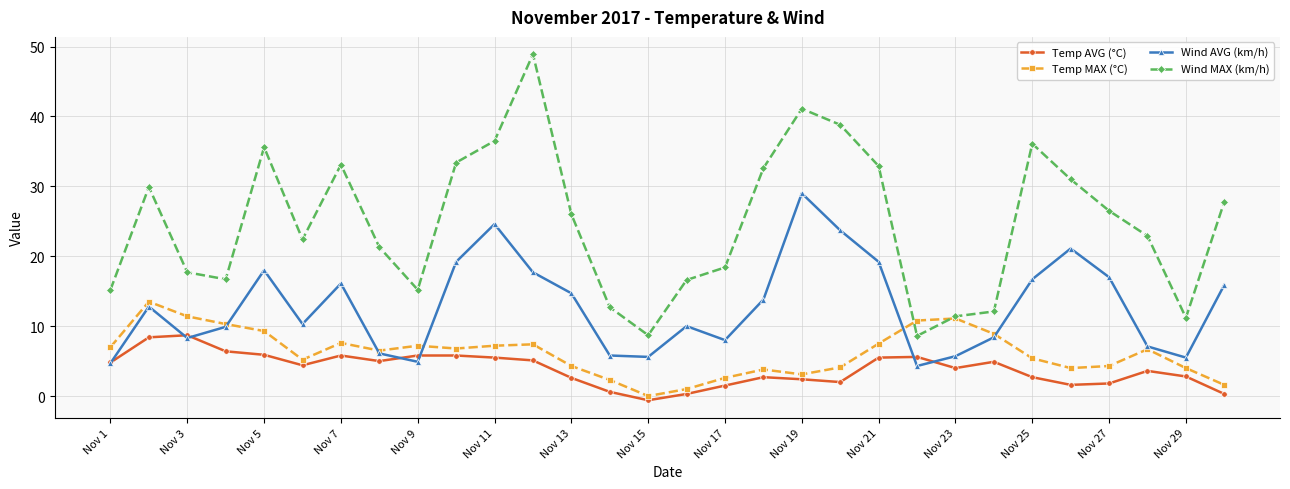

Which series has the largest total across all categories?

Wind MAX (km/h)